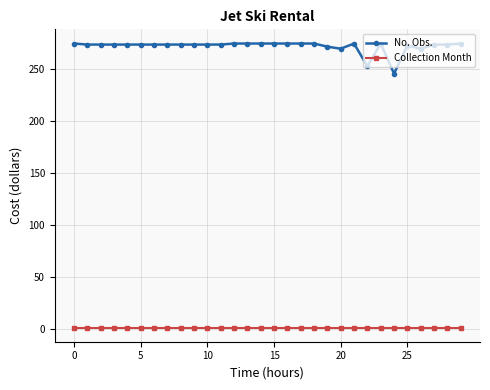

True or false: No. Obs. and Collection Month cross at least once.

False